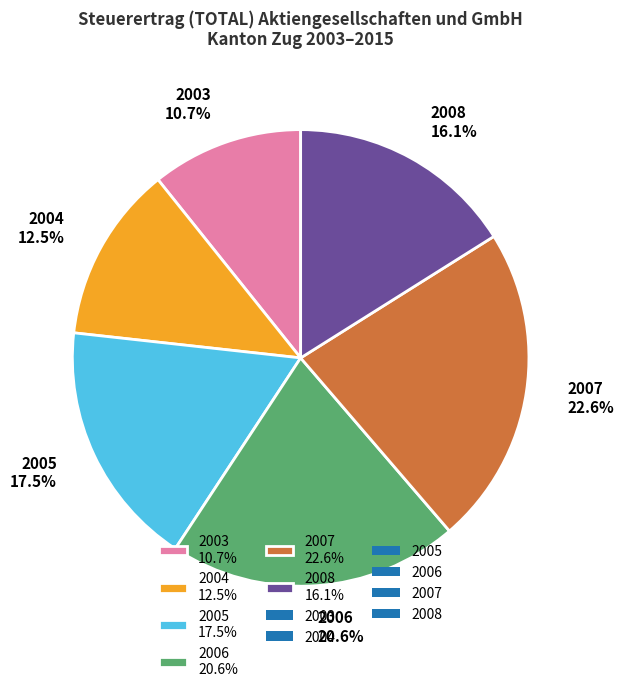

How much of the chart is everything except 2006 20.6%?

79.4%